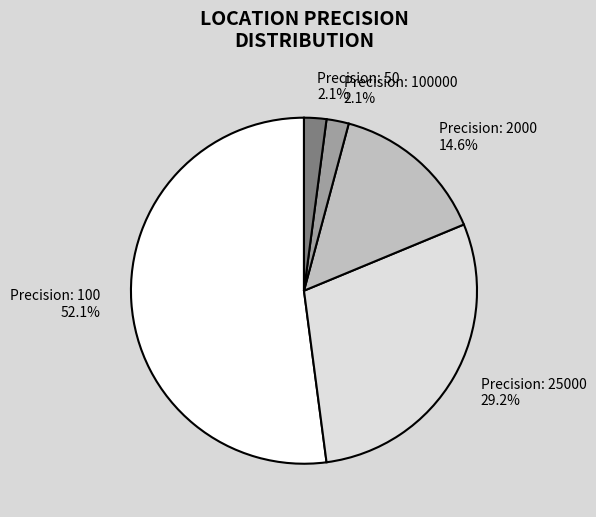

Does Precision: 50 2.1% represent more than half of the total?

No